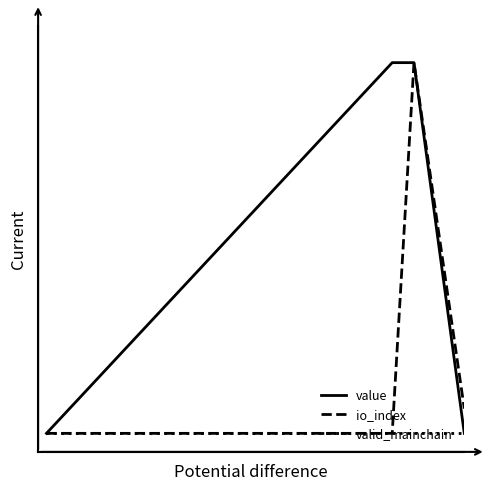

True or false: valid_mainchain and io_index intersect in this chart.

False